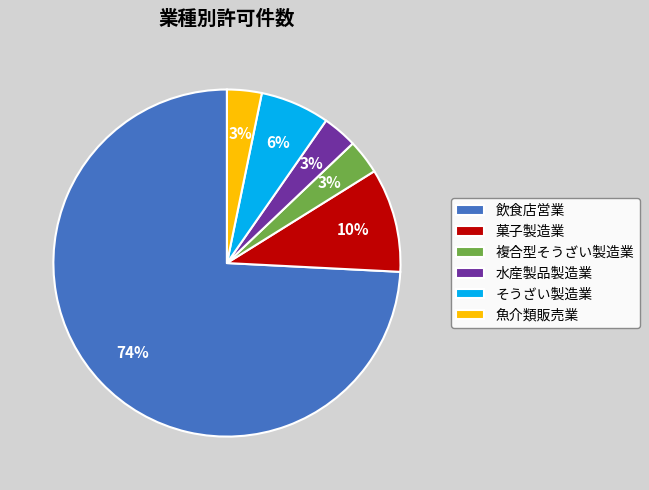

Approximately how many times larger is the value at そうざい製造業 compared to 魚介類販売業?

2.0